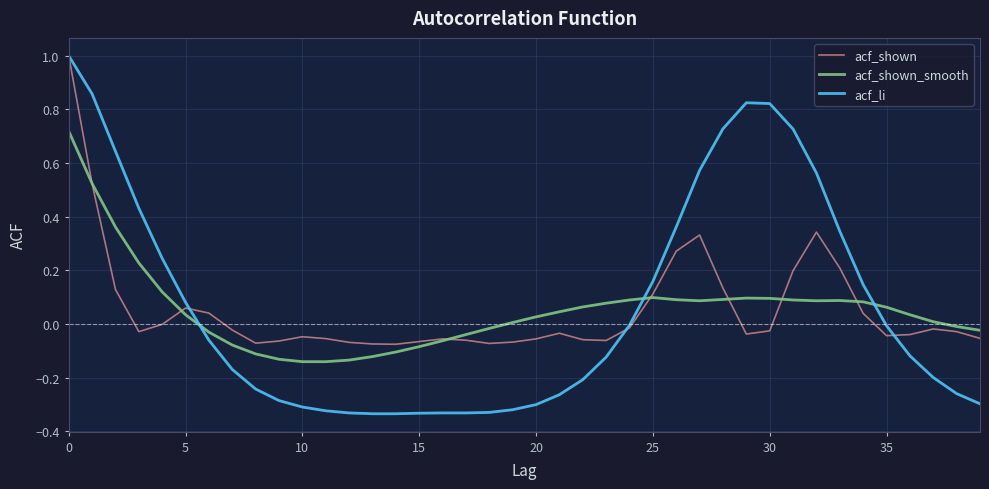

What are all the series names shown in the legend?

acf_shown, acf_shown_smooth, acf_li